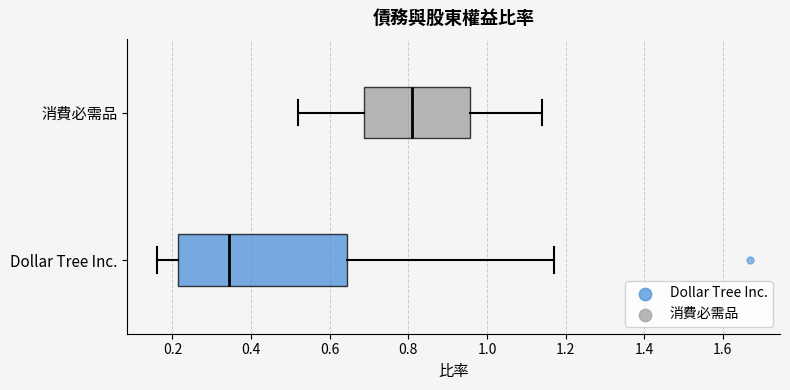

Reading bottom to top, transcribe this box plot: for each box, give where its median line is, the range the box spans, and where its two whiskers end, as read against the x-axis. The values are not printed on the chart, so give them approximately, as read against the axis.

Dollar Tree Inc.: median 0.34, box 0.22 to 0.64, whiskers 0.16 to 1.18
消費必需品: median 0.82, box 0.68 to 0.96, whiskers 0.52 to 1.14